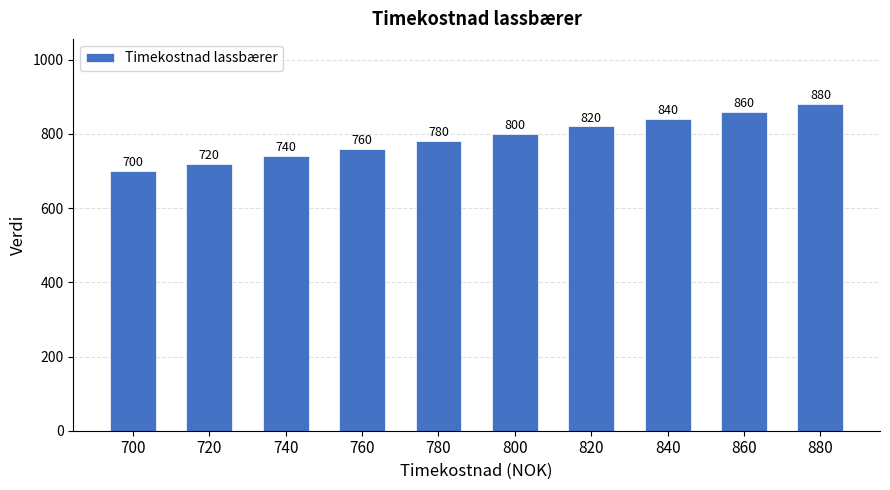

What is the difference between the maximum and minimum values?

180